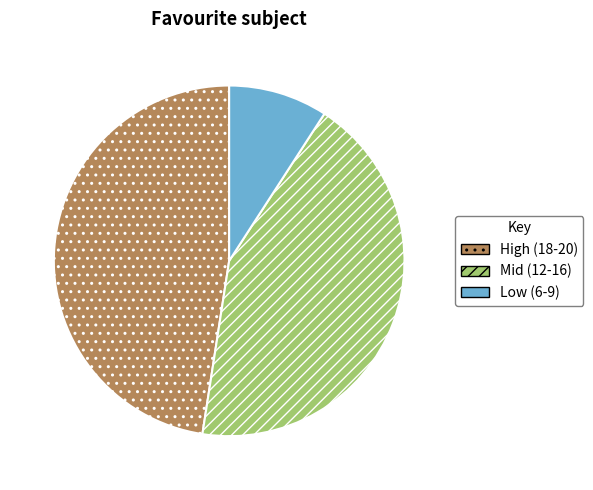

What is the smallest slice in the pie chart?

Low (6-9)